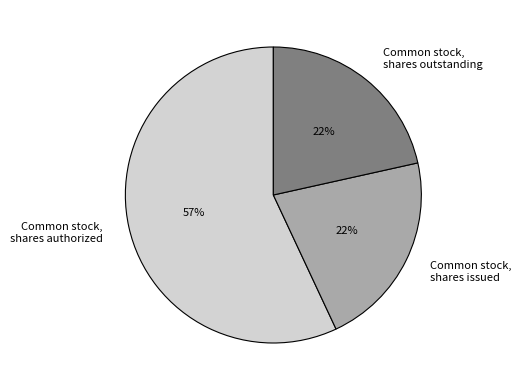

Do Common stock, shares authorized and Common stock, shares issued together represent more than half of the pie?

Yes